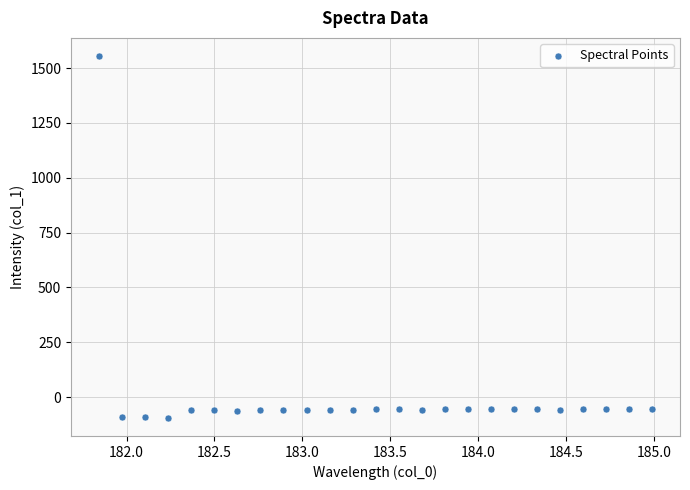

What is the range of Y values (max minus min)?

1649.3